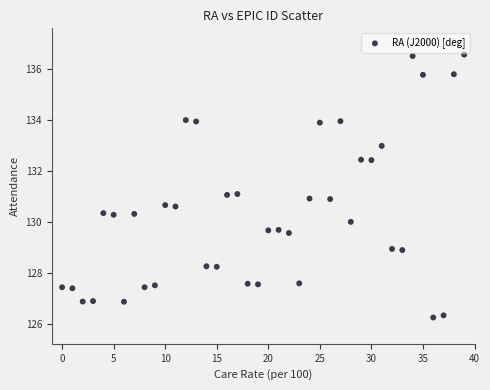

What is the range of Y values (max minus min)?

10.3